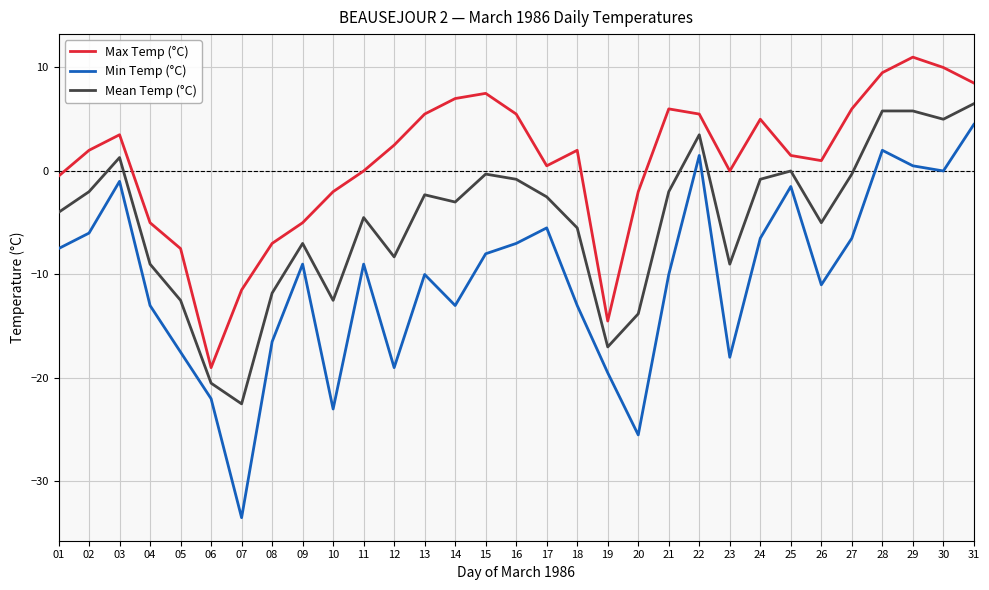

True or false: Min Temp (°C) and Max Temp (°C) cross at least once.

False